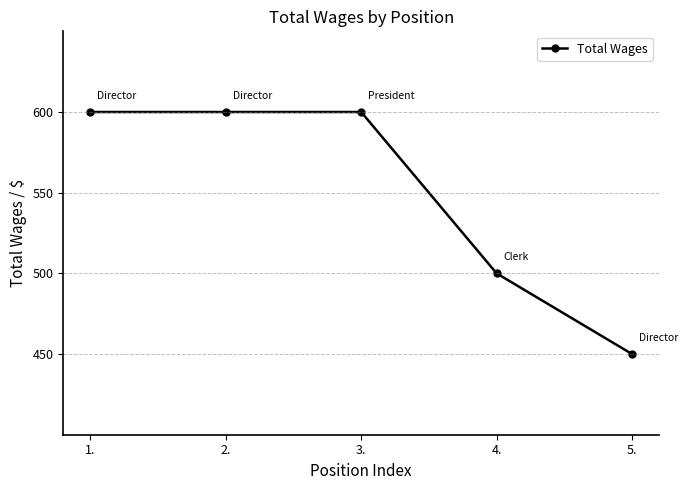

What is the smallest value displayed?

450